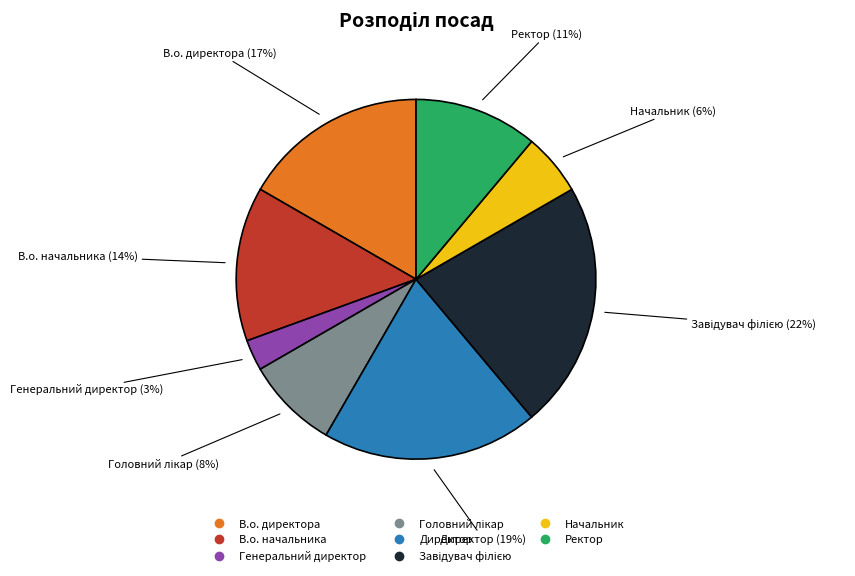

What is the smallest slice in the pie chart?

Генеральний директор